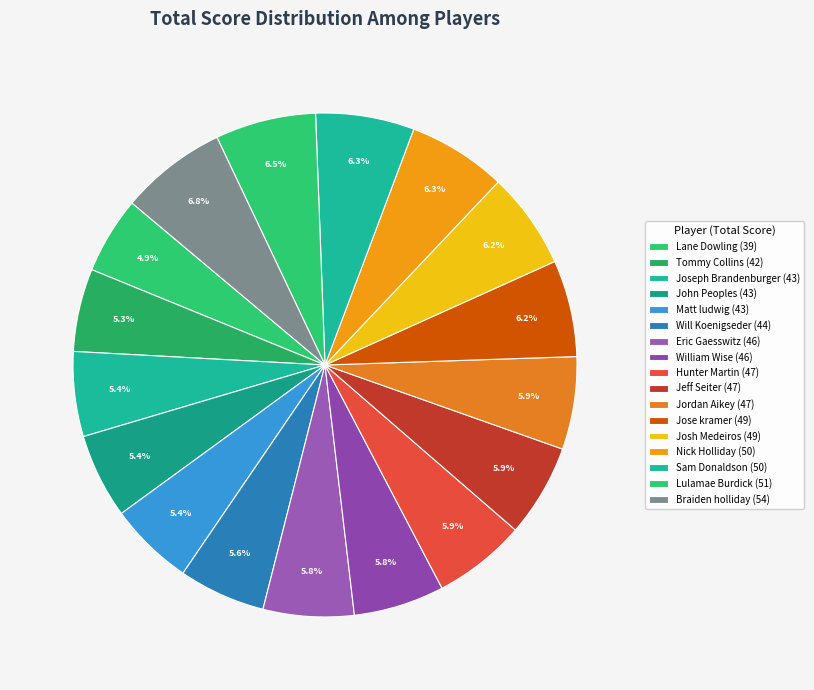

To the nearest percent, what is the average slice percentage?

6%